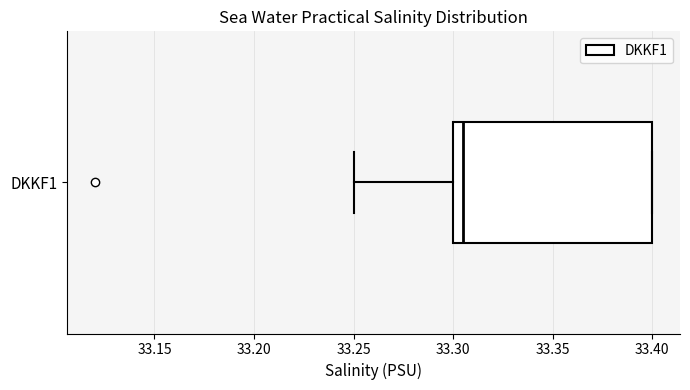

Read this box plot against the x-axis: the position of the median line, the range covered by the box, and the ends of both whiskers. The values are not printed on the chart, so give them approximately, as read against the axis.

median 33.305, box 33.300 to 33.400, whiskers 33.250 to 33.400